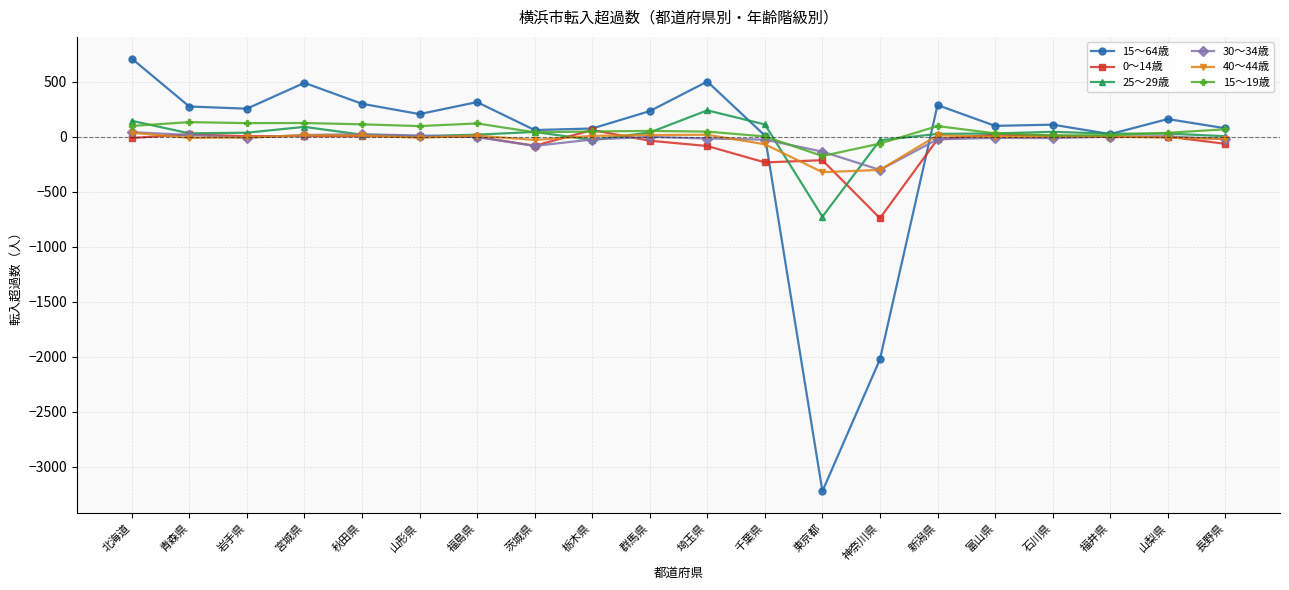

What is the approximate value of 0～14歳 at 青森県?

20